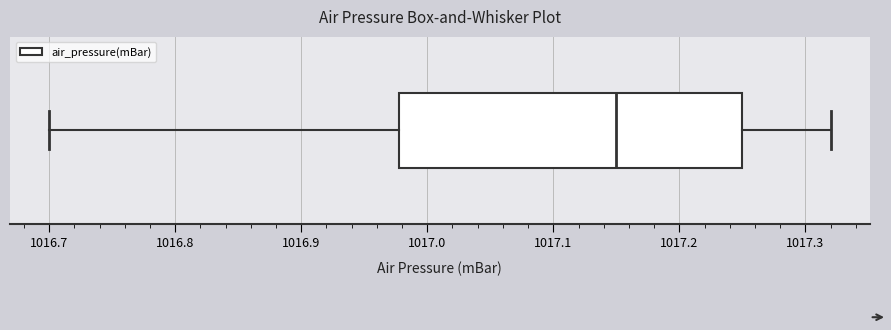

Read this box plot against the x-axis: the position of the median line, the range covered by the box, and the ends of both whiskers. The values are not printed on the chart, so give them approximately, as read against the axis.

median 1017.15, box 1016.98 to 1017.25, whiskers 1016.70 to 1017.32